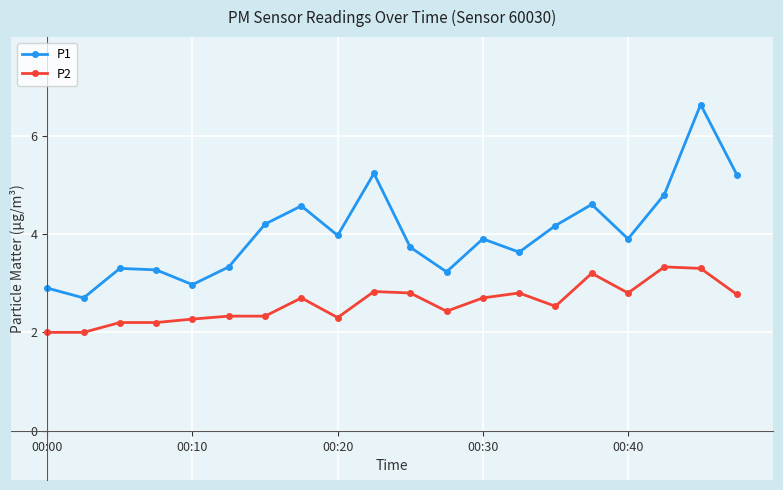

True or false: P1 has more than 1 points higher than both neighbors.

True